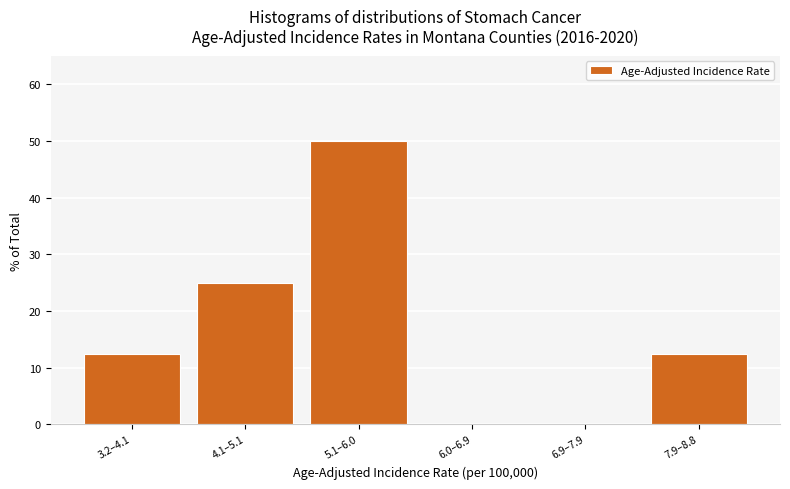

Reading left to right, list all the values displayed in this chart.

3.2–4.1=12.5	4.1–5.1=25.0	5.1–6.0=50.0	6.0–6.9=0.0	6.9–7.9=0.0	7.9–8.8=12.5